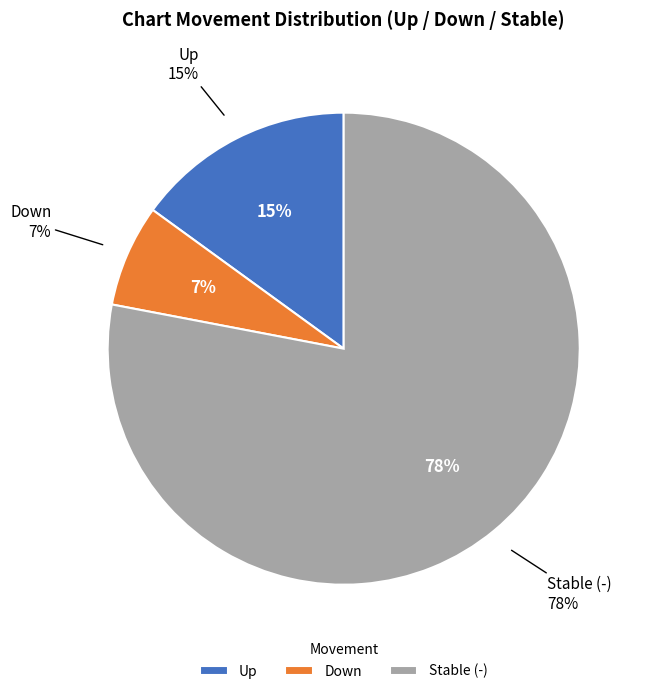

True or false: up accounts for 15% of the total.

True